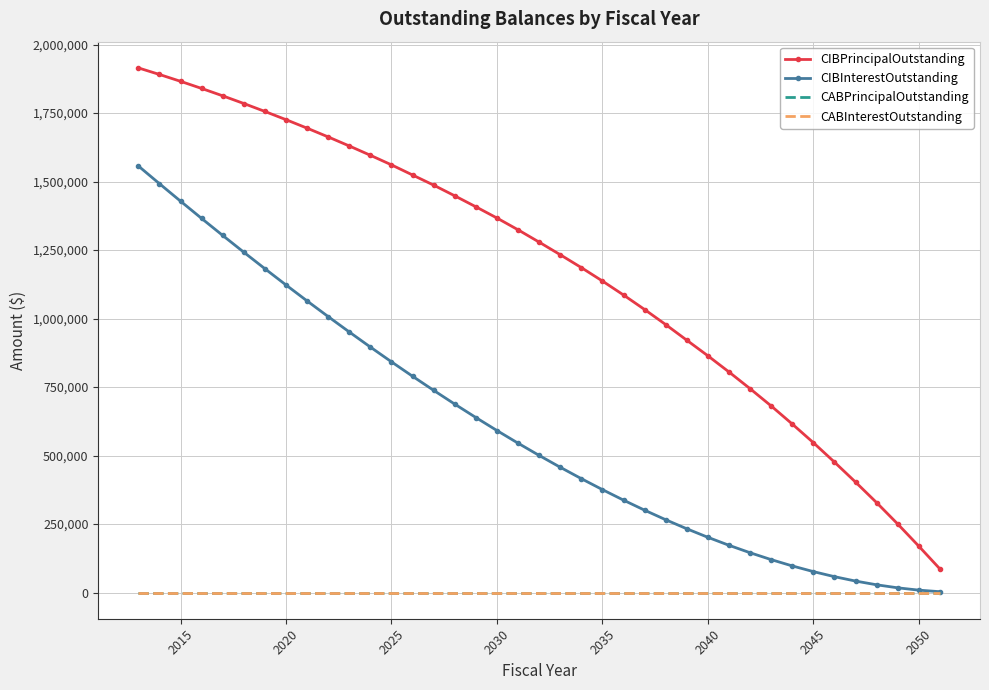

How many lines are shown in the chart?

4